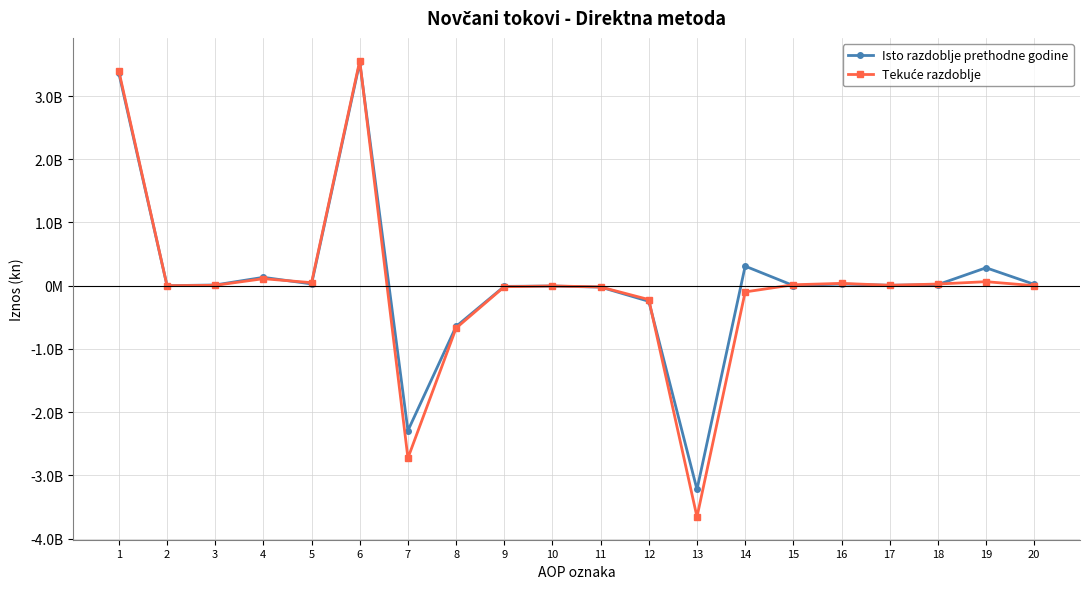

What is the greatest value displayed?

3559769178